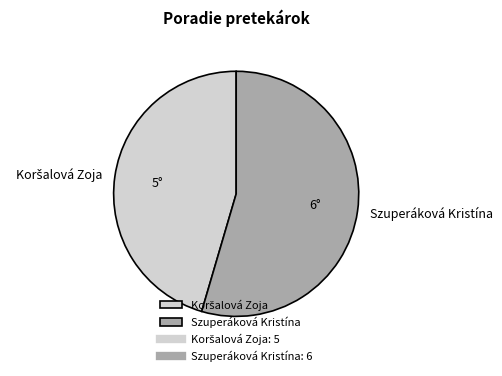

Which slice is the largest?

Szuperáková Kristína